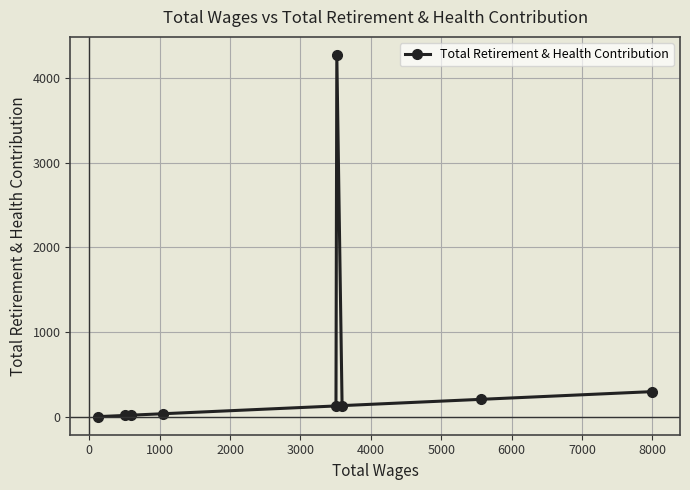

What is the greatest value displayed?

4269